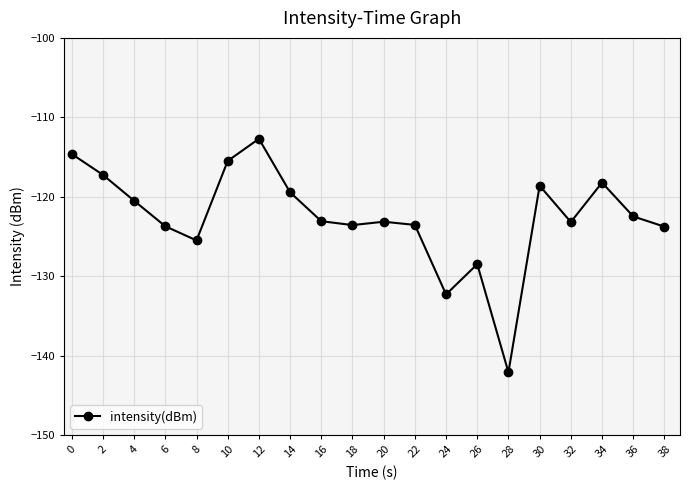

Does the chart have visible grid lines?

Yes